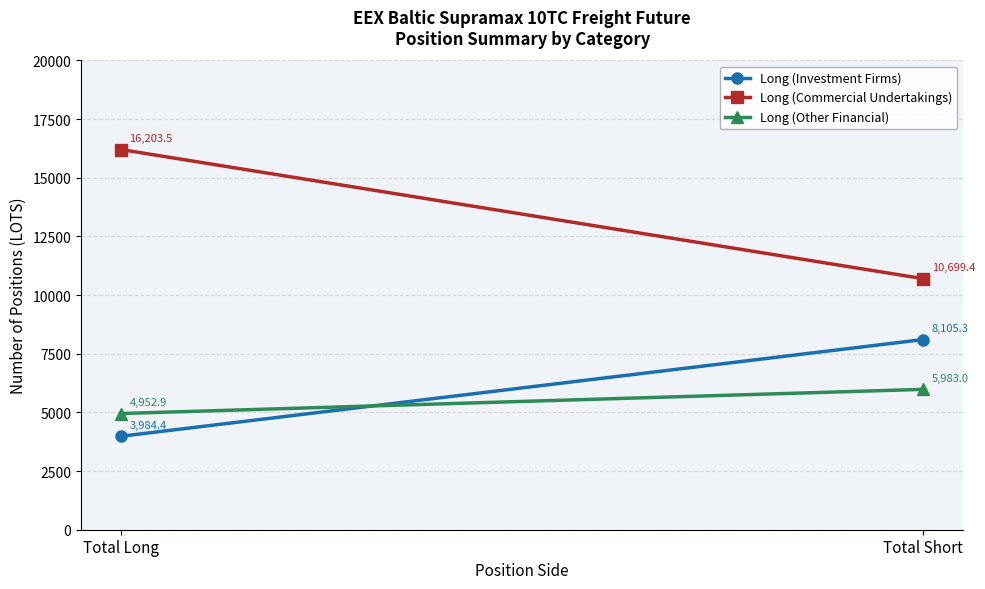

List the labels in order of Long (Commercial Undertakings) value, largest first.

Total Long, Total Short